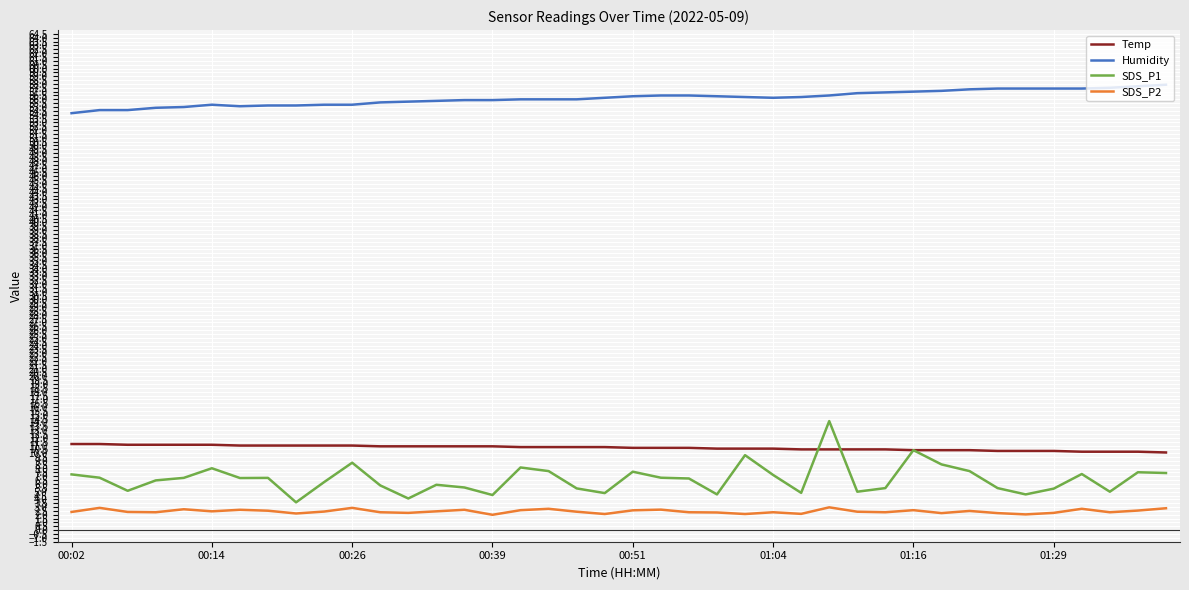

Which series has the largest total across all categories?

Humidity